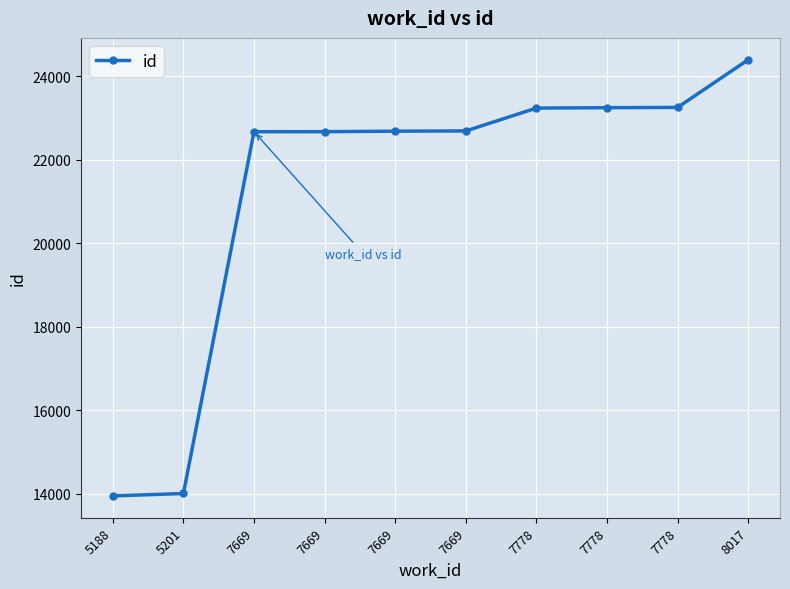

Reading right to left, extract all data points from this chart.

8017=24399	7778=23256	7778=23250	7778=23240	7669=22693	7669=22687	7669=22675	7669=22674	5201=14009	5188=13951